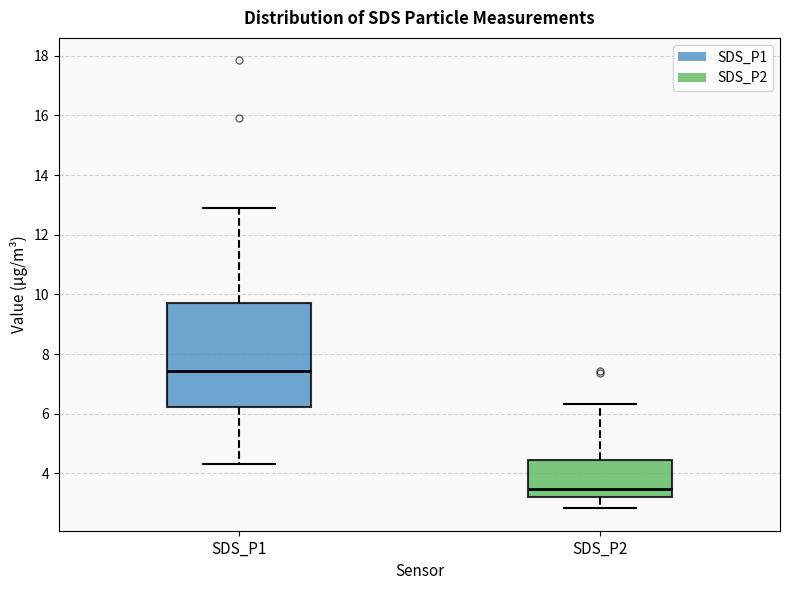

Where is the lower edge of the box for SDS_P1 on the y-axis? The values are not printed on the chart, so give them approximately, as read against the axis.

6.2